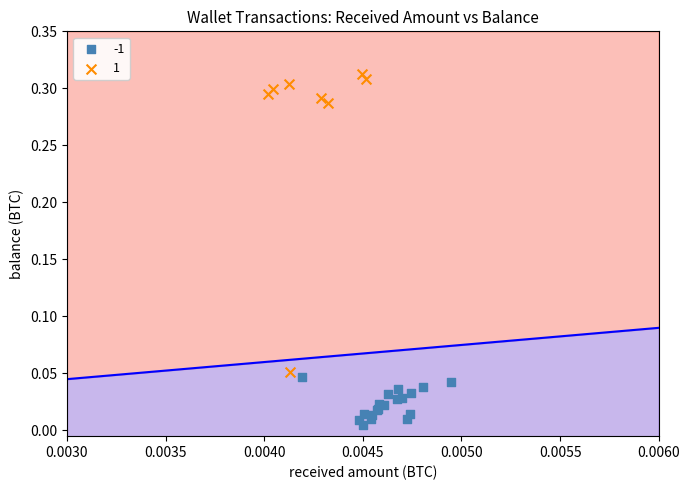

What are all the series names shown in the legend?

-1, 1